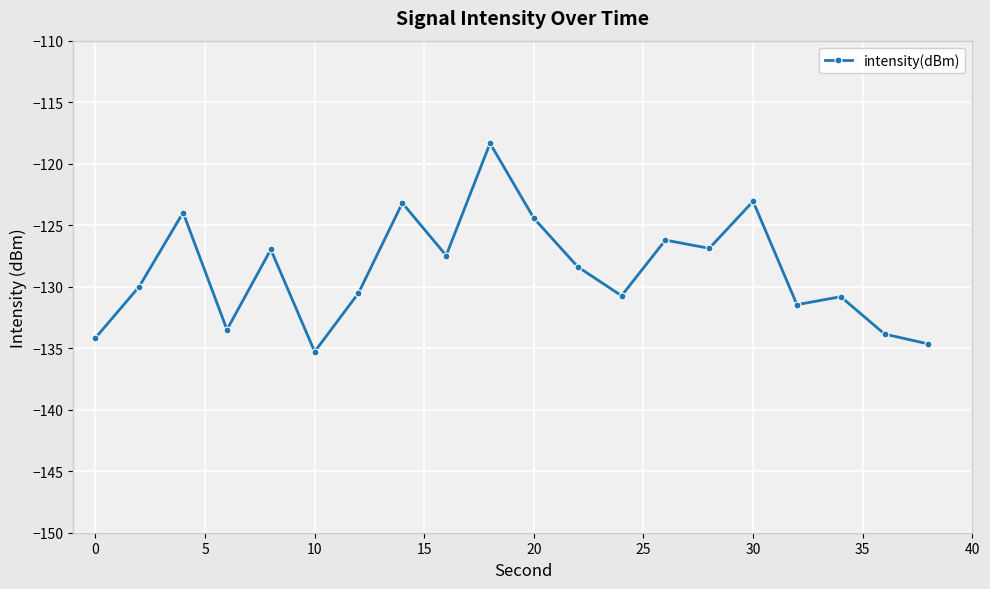

What is the greatest value displayed?

-118.3